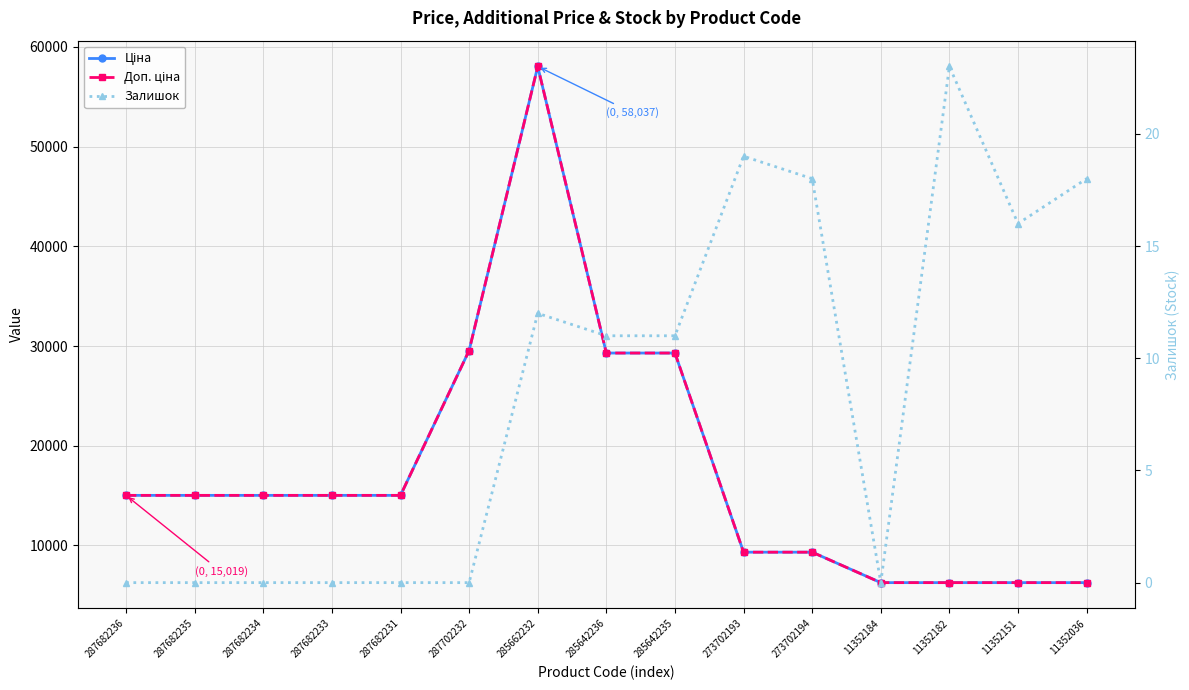

How many lines are shown in the chart?

3